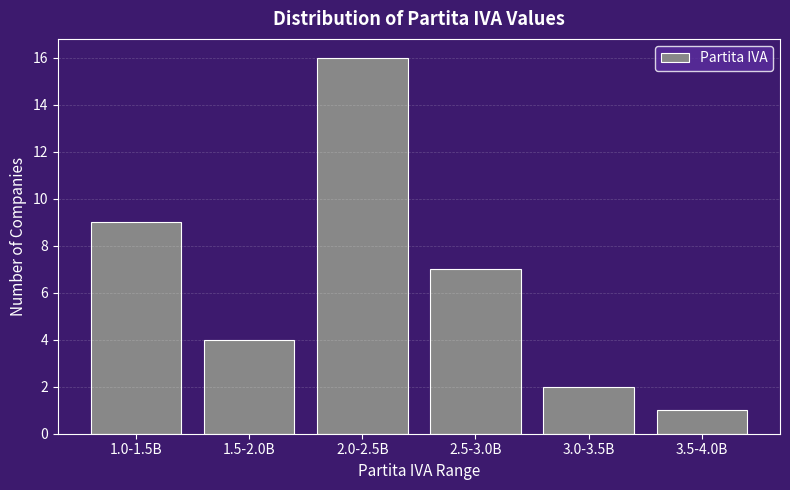

Reading right to left, extract all data points from this chart.

3.5-4.0B=1	3.0-3.5B=2	2.5-3.0B=7	2.0-2.5B=16	1.5-2.0B=4	1.0-1.5B=9